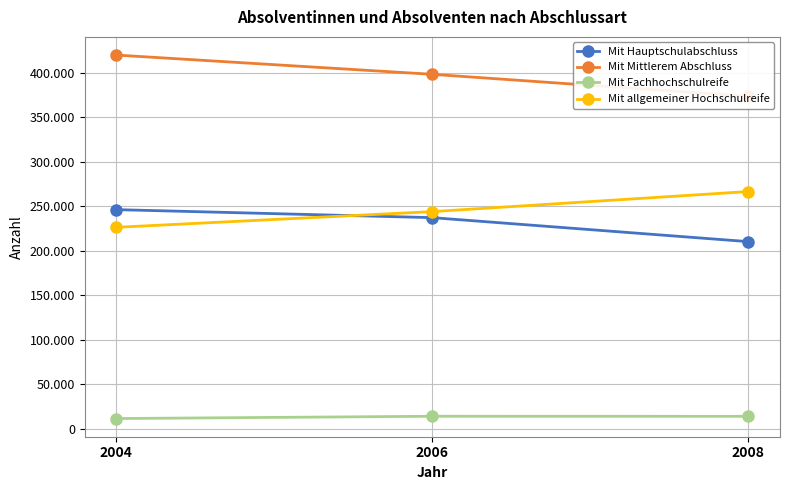

What is the value of the Mit Hauptschulabschluss point at the 1st from the left?

246237